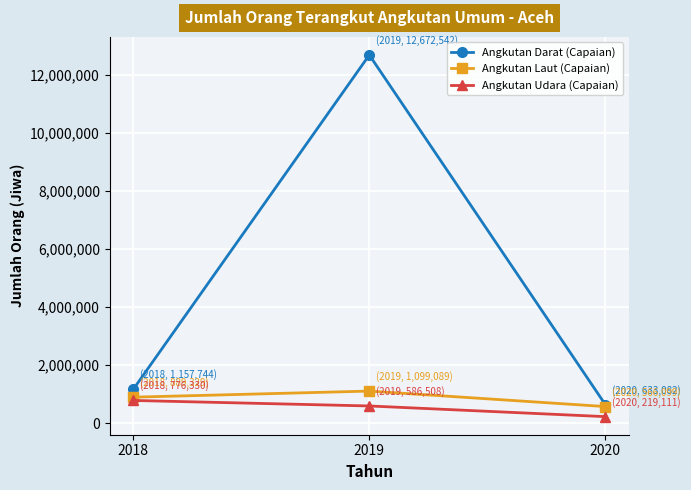

The value of Angkutan Udara (Capaian) at 2019 is 586508. True or false?

True